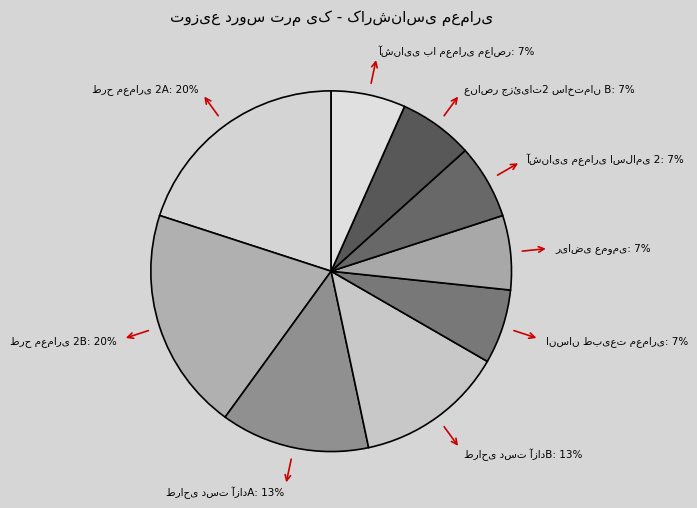

Does any single category account for the majority?

No